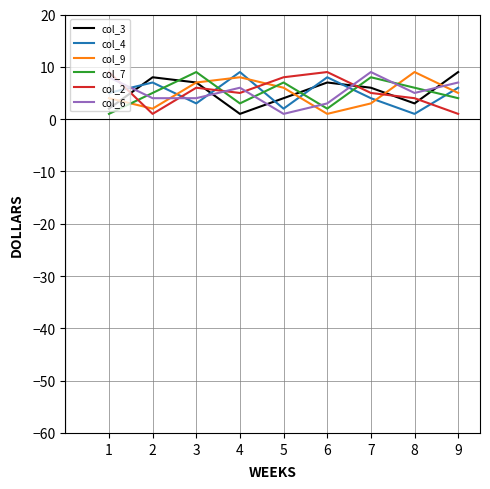

Is the value of col_9 at 5 greater than the value of col_2 at 2?

Yes